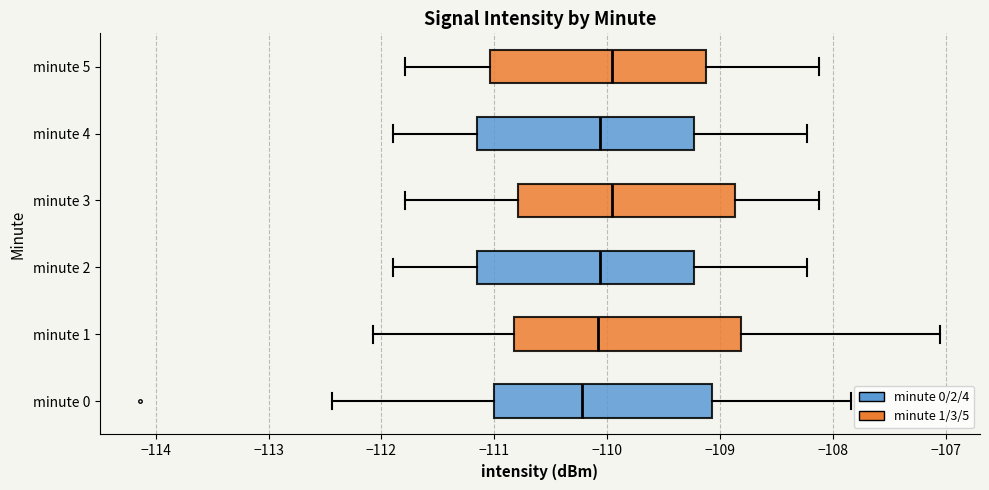

Which box's median line is the furthest to the left?

minute 0